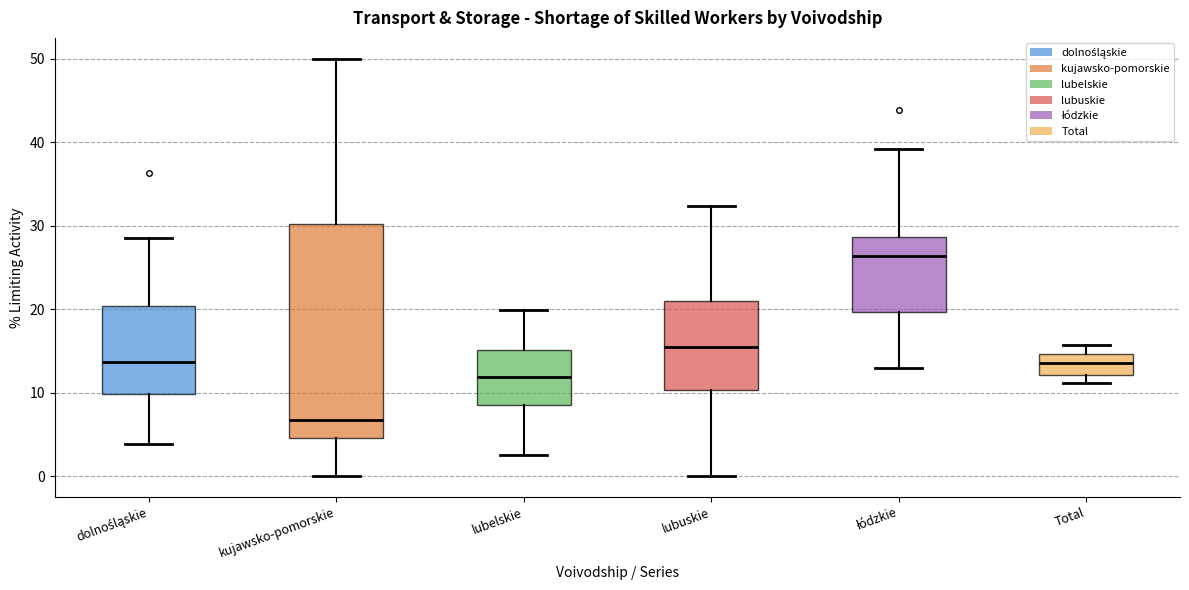

Which box is the tallest, from its lower edge to its upper edge?

kujawsko-pomorskie